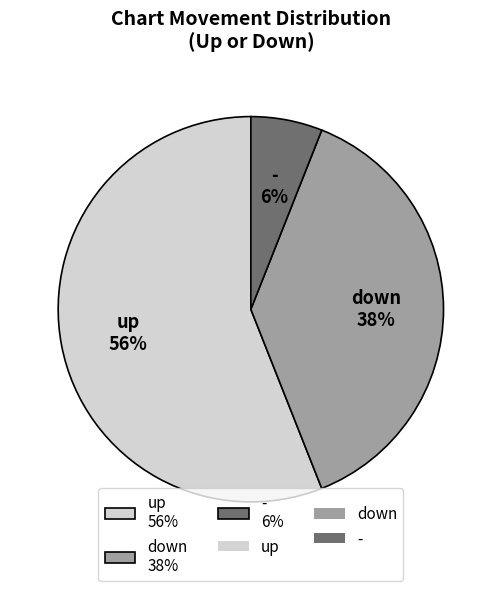

Is the sum of - 6% and down 38% greater than half?

No